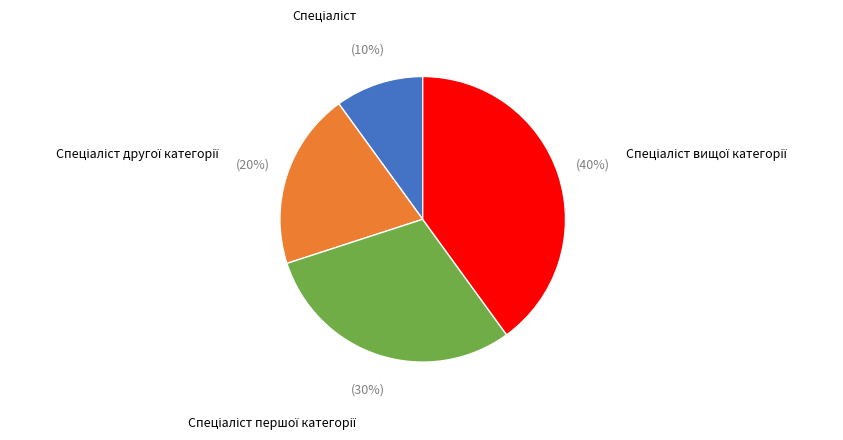

To the nearest percent, what is the average slice percentage?

25%